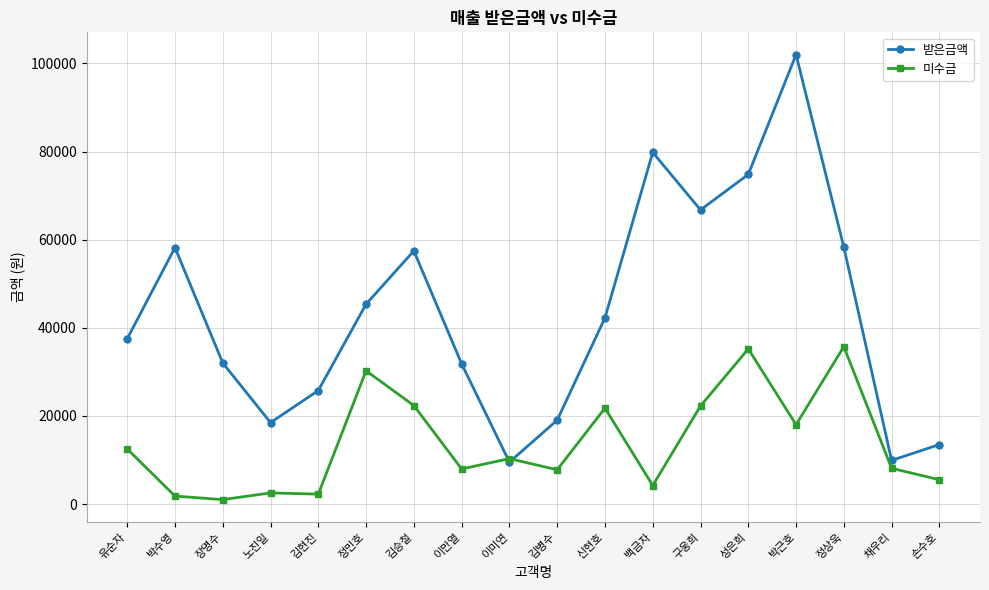

What value does the 받은금액 series have at 노진일?

18480